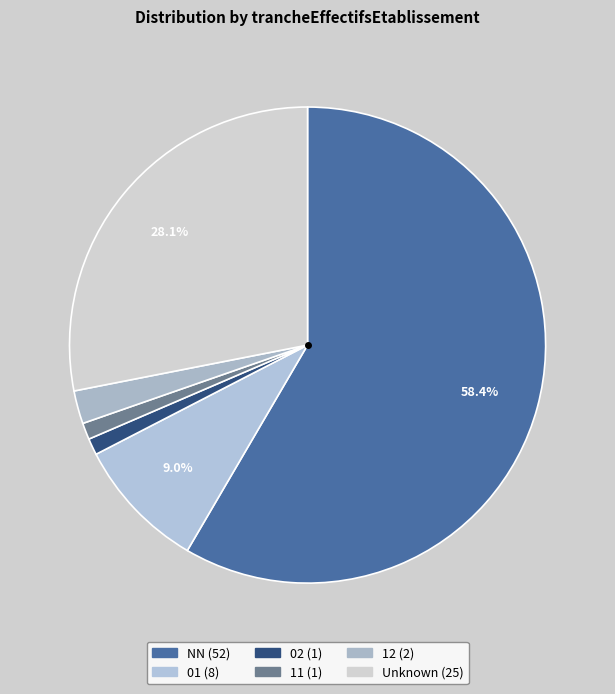

How many slices are in this pie chart?

6